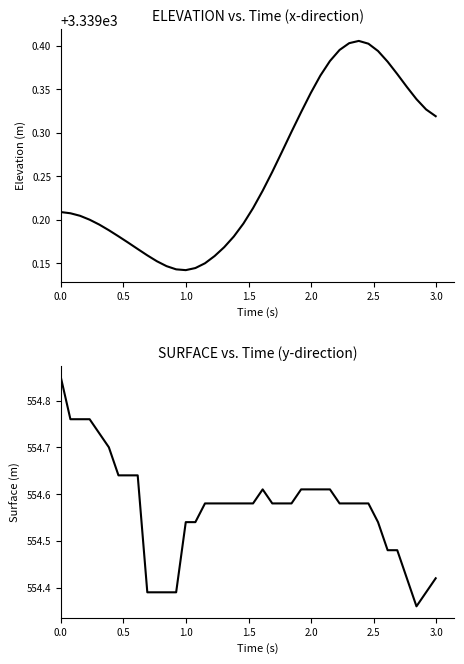

How many lines are shown in the chart?

2